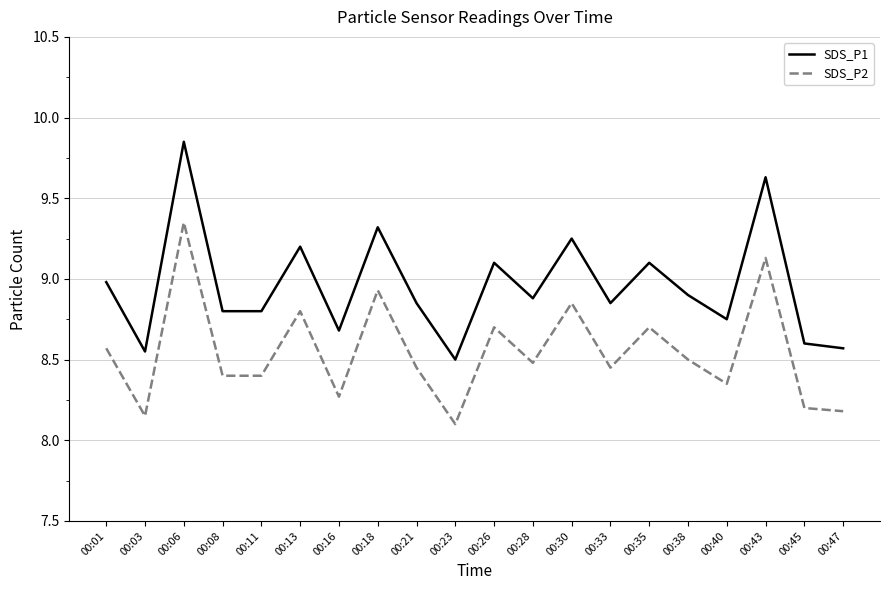

At how many categories does at least one series exceed 8?

20